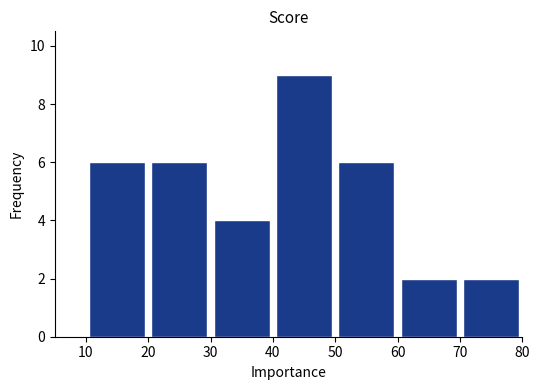

Reading left to right, transcribe this chart: for each bar, give the range it covers on the x-axis and its height. The values are not printed on the chart, so give them approximately, as read against the axis.

10 to 20: 6
20 to 30: 6
30 to 40: 4
40 to 50: 9
50 to 60: 6
60 to 70: 2
70 to 80: 2